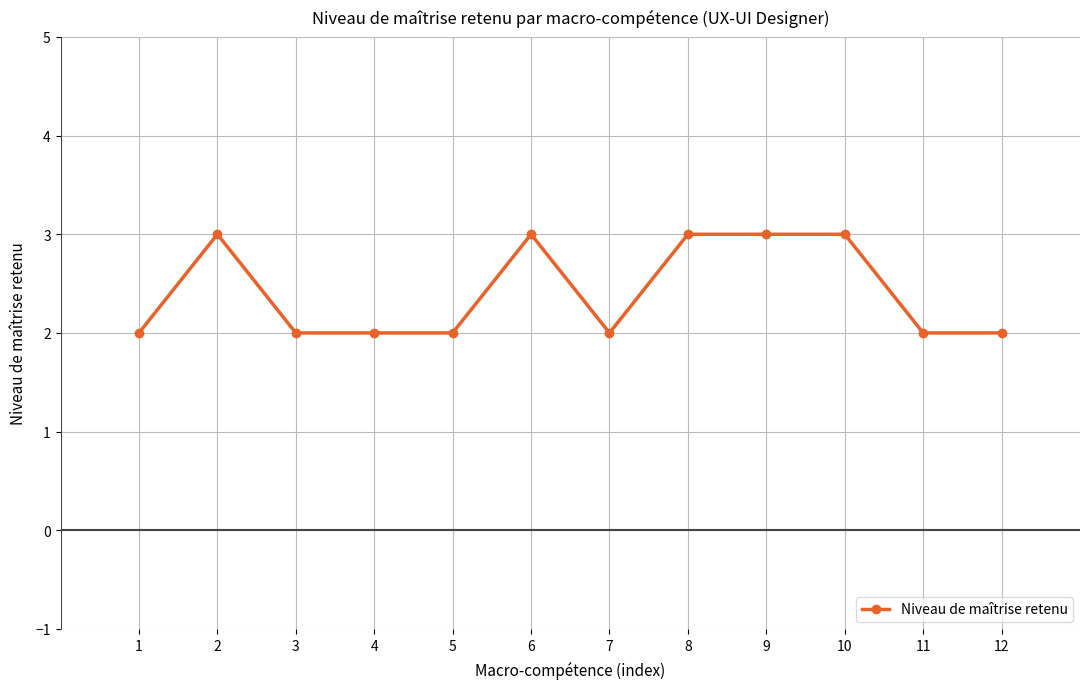

What is the greatest value displayed?

3